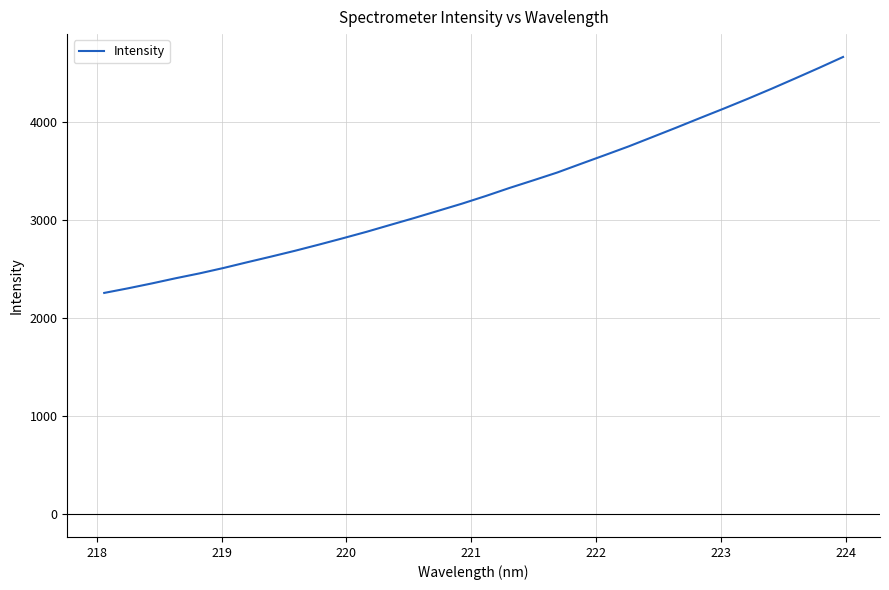

What is the difference between the second highest and second lowest values?

2251.3